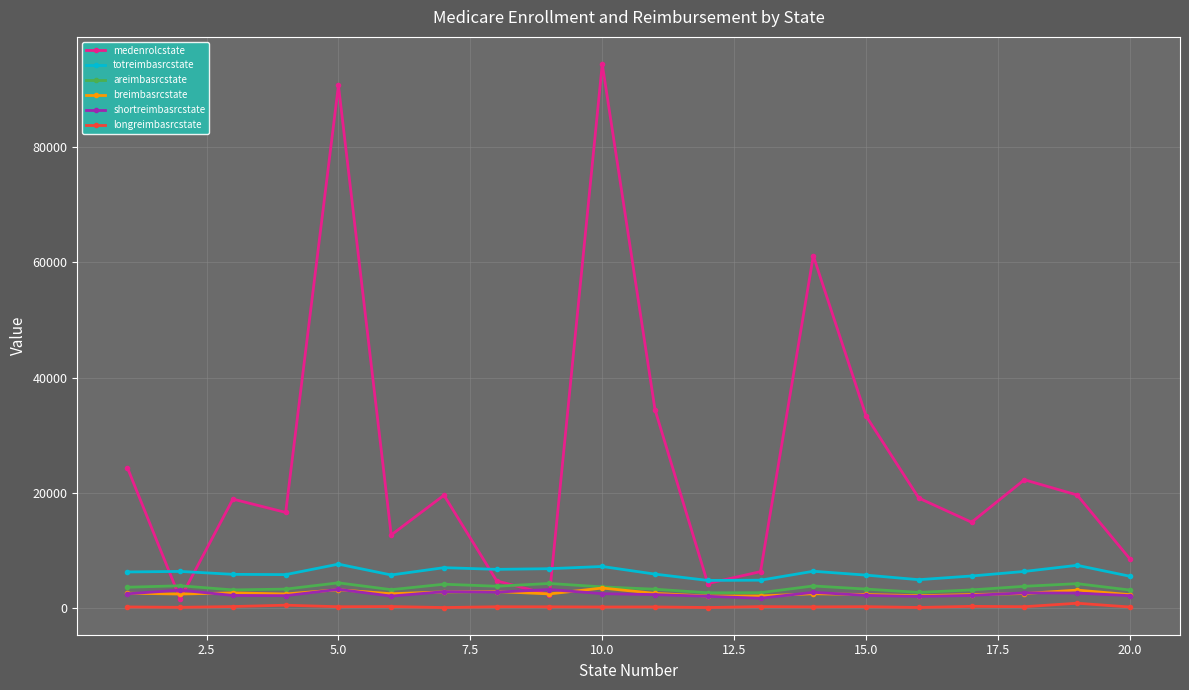

True or false: longreimbasrcstate and areimbasrcstate cross at least once.

False